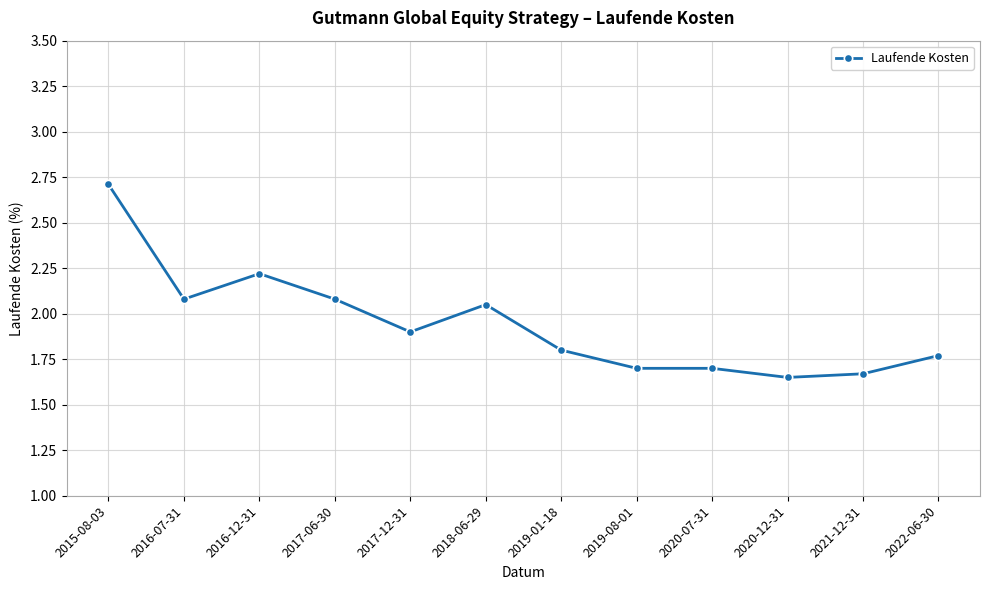

Approximately how many times larger is the value at 2019-01-18 compared to 2017-06-30?

0.9